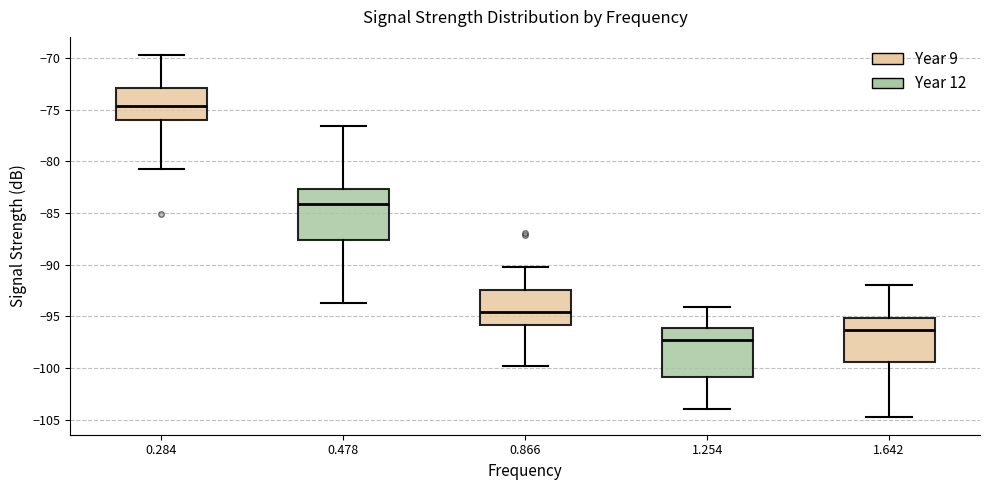

Reading left to right, transcribe this box plot: for each box, give where its median line is, the range the box spans, and where its two whiskers end, as read against the y-axis. The values are not printed on the chart, so give them approximately, as read against the axis.

0.284: median -74.5, box -76.0 to -73.0, whiskers -80.5 to -69.5
0.478: median -84.0, box -87.5 to -82.5, whiskers -93.5 to -76.5
0.866: median -94.5, box -96.0 to -92.5, whiskers -100.0 to -90.0
1.254: median -97.5, box -101.0 to -96.0, whiskers -104.0 to -94.0
1.642: median -96.5, box -99.5 to -95.0, whiskers -104.5 to -92.0